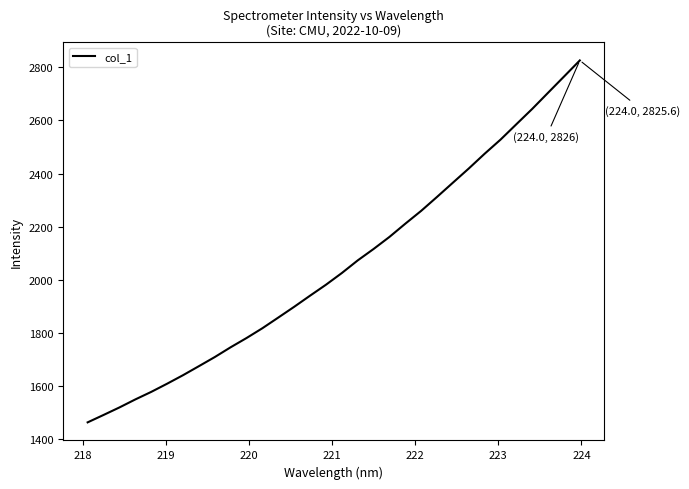

What is the difference between the maximum and minimum values?

1361.9